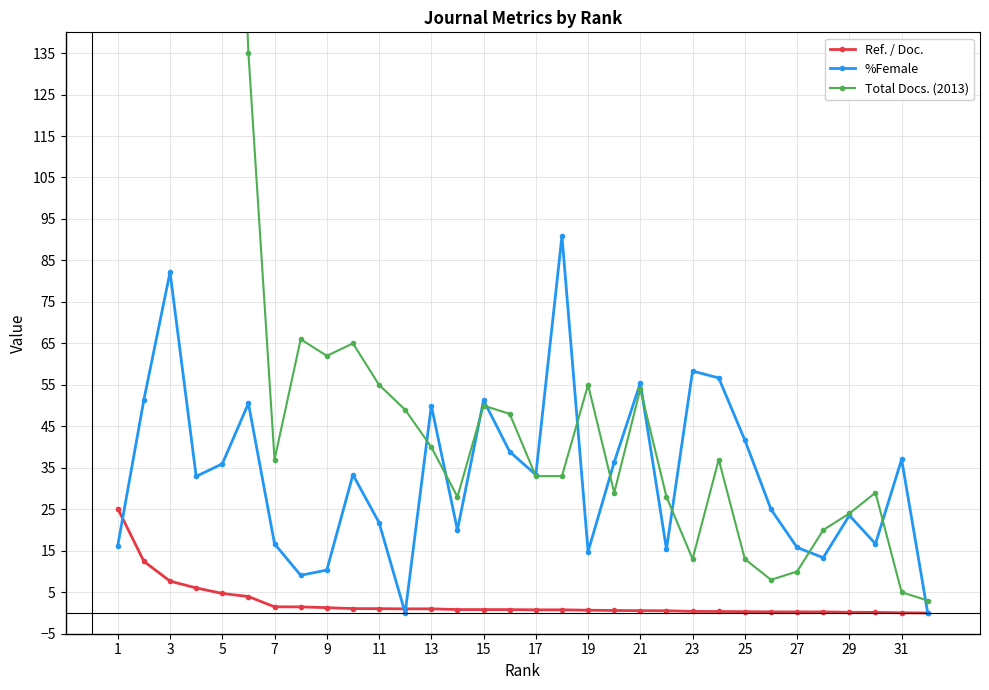

What is the maximum value for %Female?

90.9